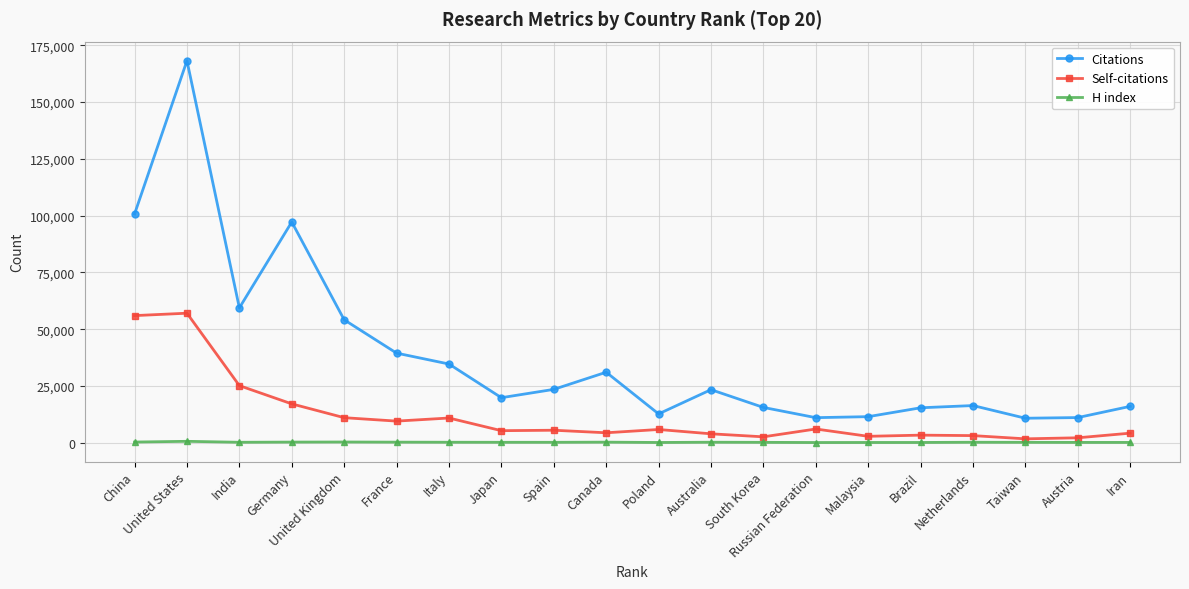

What is the highest value of the Self-citations series?

57029